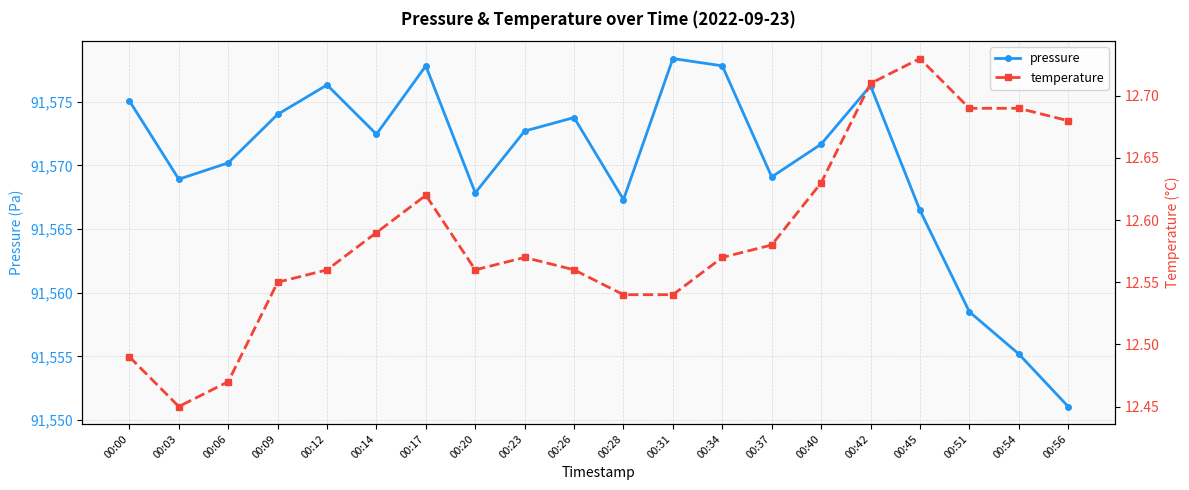

How many distinct data groups are displayed?

2